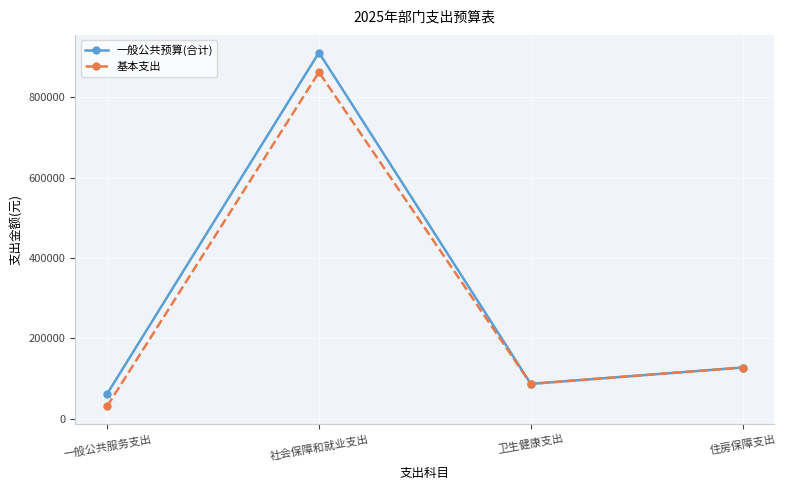

What is the maximum value for 基本支出?

862570